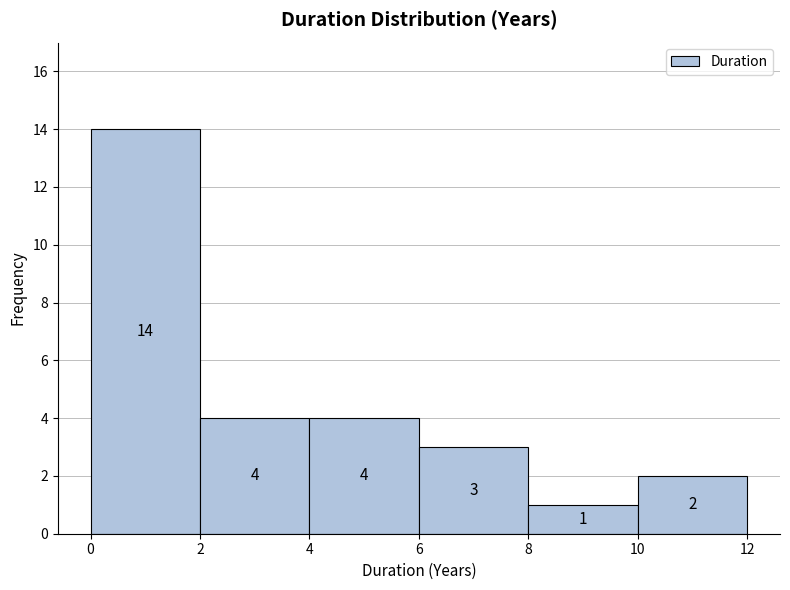

How tall is the bar that spans 0 to 2 on the x-axis?

14